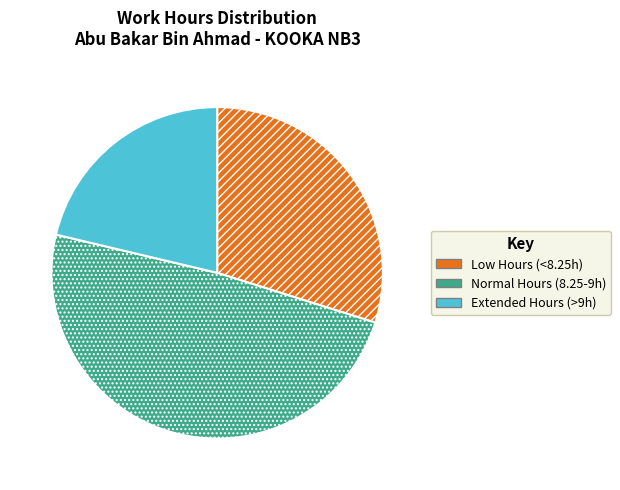

The Extended Hours (>9h) slice represents 21% of the pie. True or false?

True